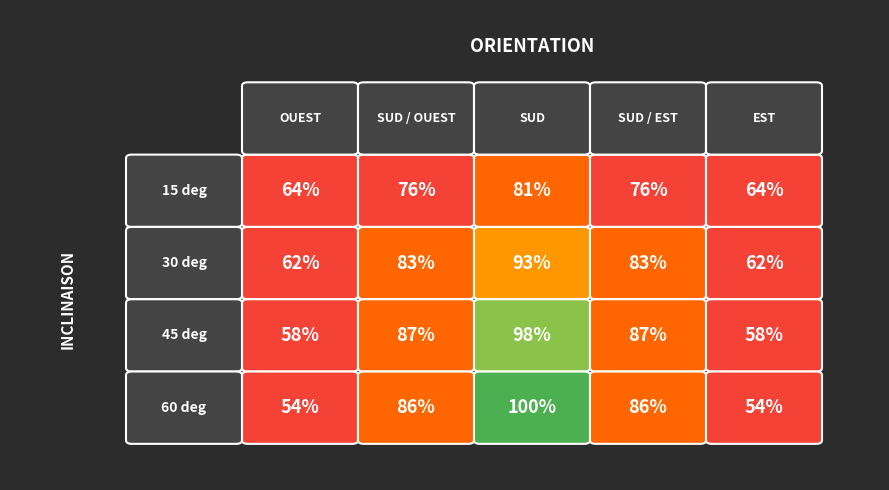

At which category is the sum across all series the highest?

2